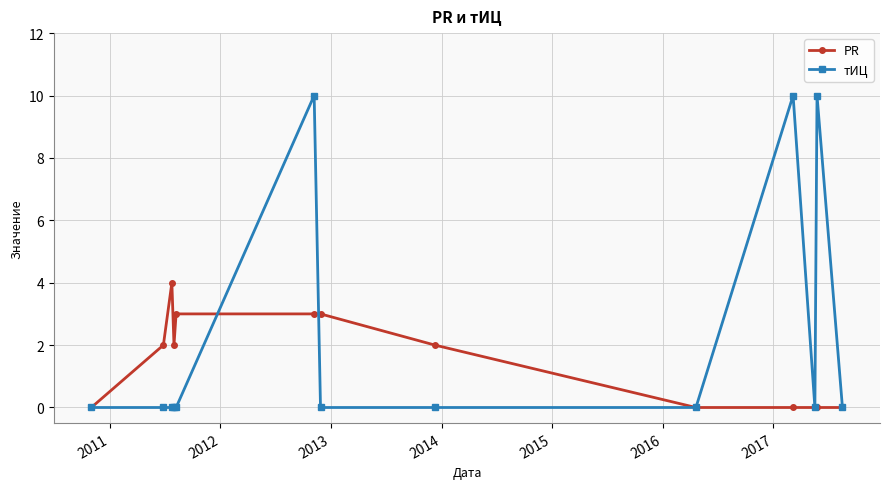

Does the chart have visible grid lines?

Yes